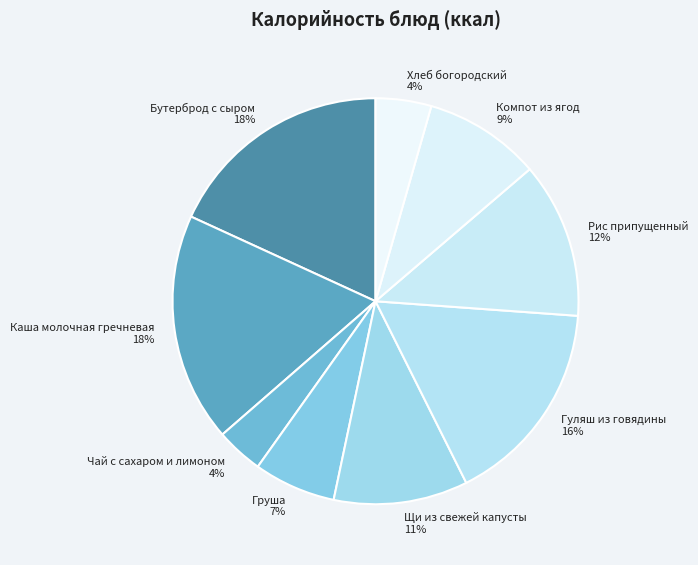

To the nearest percent, what is the difference between the largest and smallest slice percentages?

14%